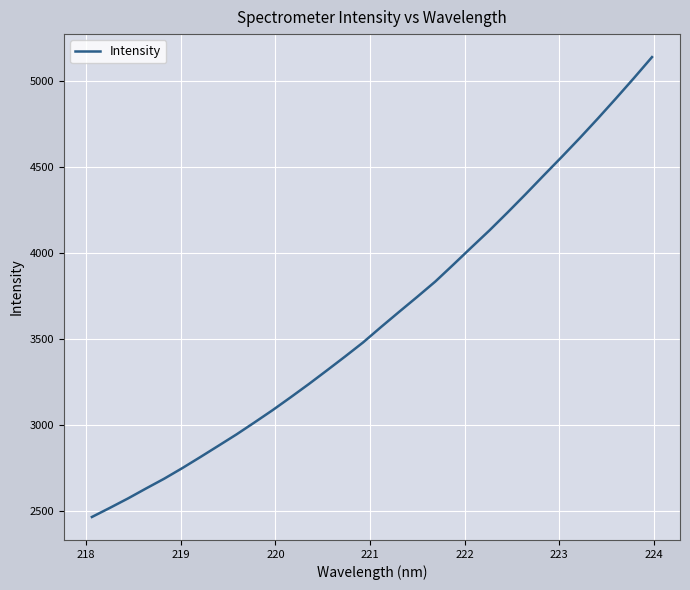

What is the difference between the maximum and minimum values?

2672.1